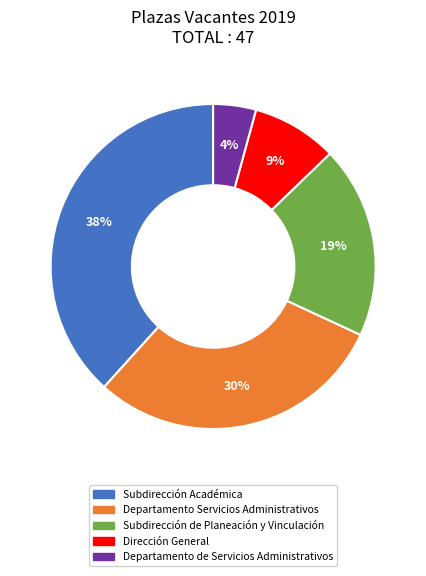

True or false: Dirección General accounts for 9% of the total.

True